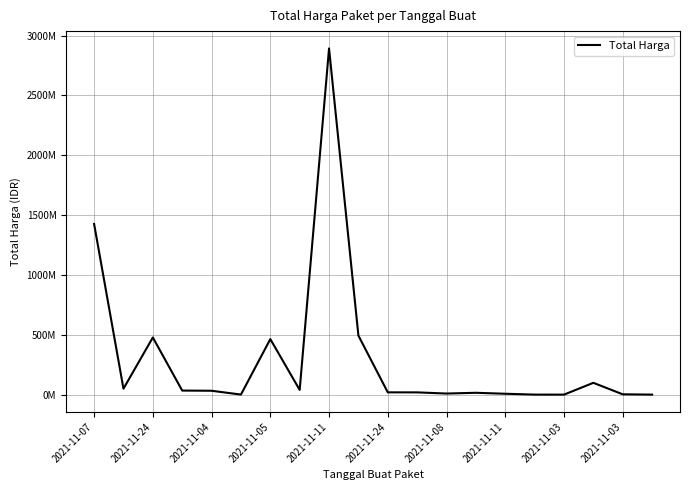

Does the chart have visible grid lines?

Yes